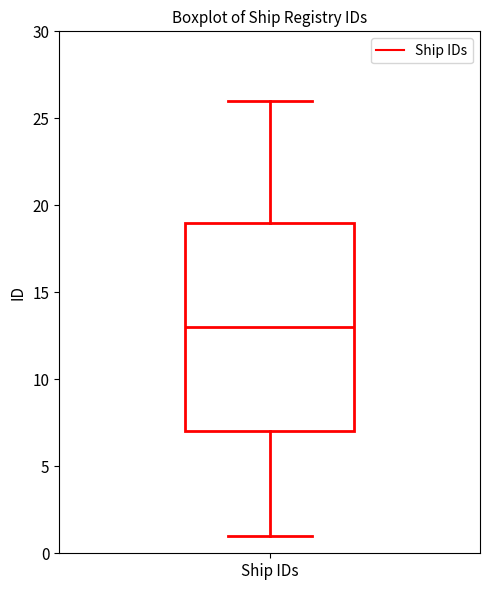

Read this box plot against the y-axis: the position of the median line, the range covered by the box, and the ends of both whiskers. The values are not printed on the chart, so give them approximately, as read against the axis.

median 13, box 7 to 19, whiskers 1 to 26